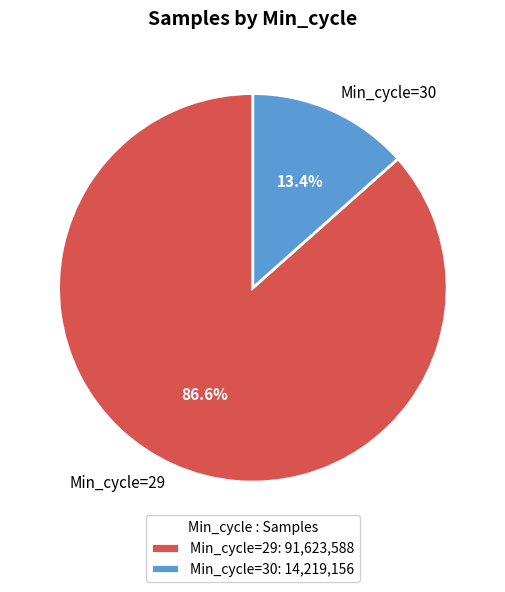

Which has a higher value, Min_cycle=30 or Min_cycle=29?

Min_cycle=29